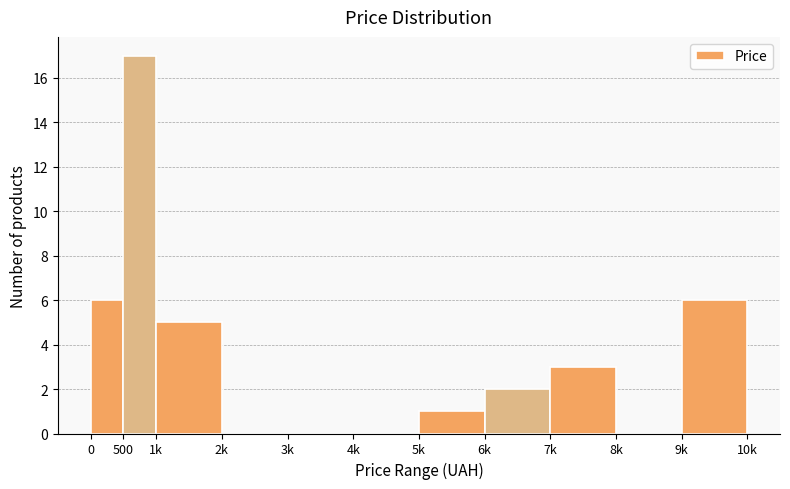

Reading left to right, extract all data points from this chart.

0=6	500=17	1k=5	2k=0	3k=0	4k=0	5k=1	6k=2	7k=3	8k=0	9k=6